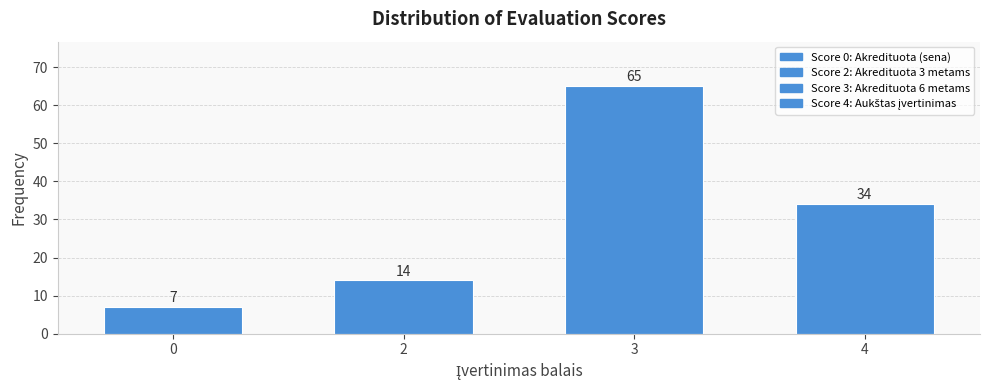

Reading right to left, what are all the values shown in this chart?

4=34	3=65	2=14	0=7